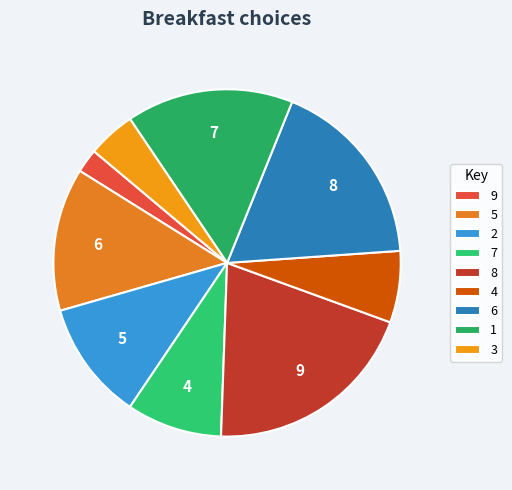

Does 9 represent more than half of the total?

No